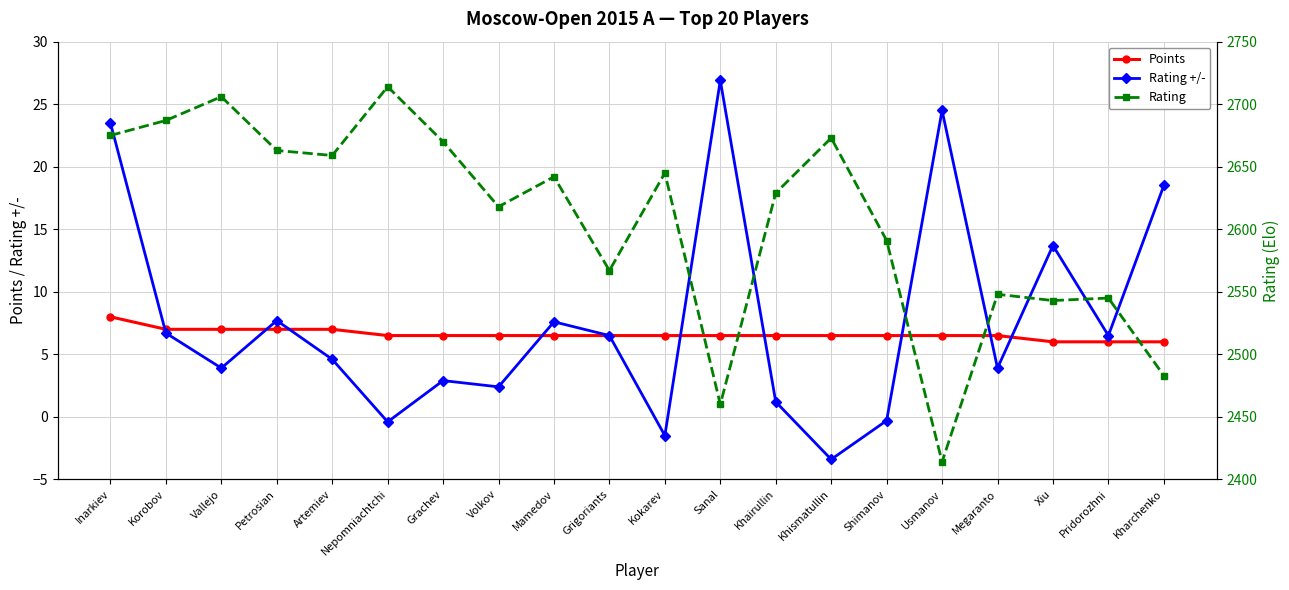

Does the chart have visible grid lines?

Yes